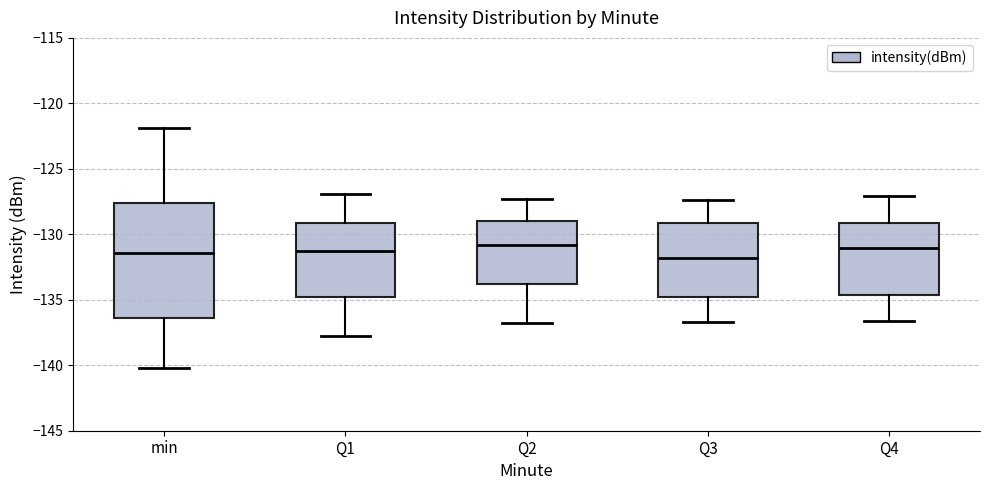

Reading left to right, transcribe this box plot: for each box, give where its median line is, the range the box spans, and where its two whiskers end, as read against the y-axis. The values are not printed on the chart, so give them approximately, as read against the axis.

min: median -131.5, box -136.5 to -127.5, whiskers -140.0 to -122.0
Q1: median -131.5, box -135.0 to -129.0, whiskers -138.0 to -127.0
Q2: median -131.0, box -134.0 to -129.0, whiskers -137.0 to -127.5
Q3: median -132.0, box -135.0 to -129.0, whiskers -136.5 to -127.5
Q4: median -131.0, box -134.5 to -129.0, whiskers -136.5 to -127.0